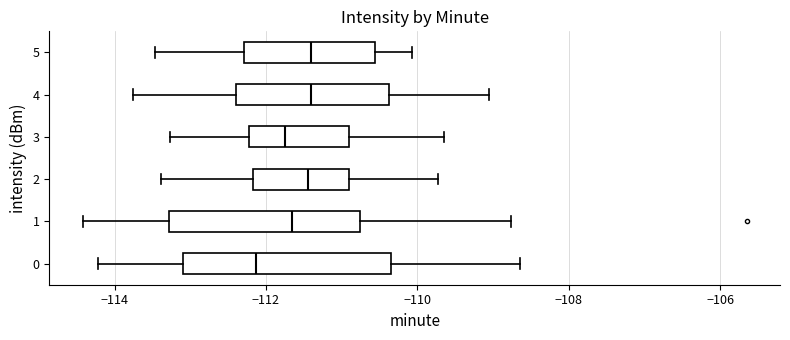

Comparing the boxes themselves (not the whiskers), which one is the widest?

0